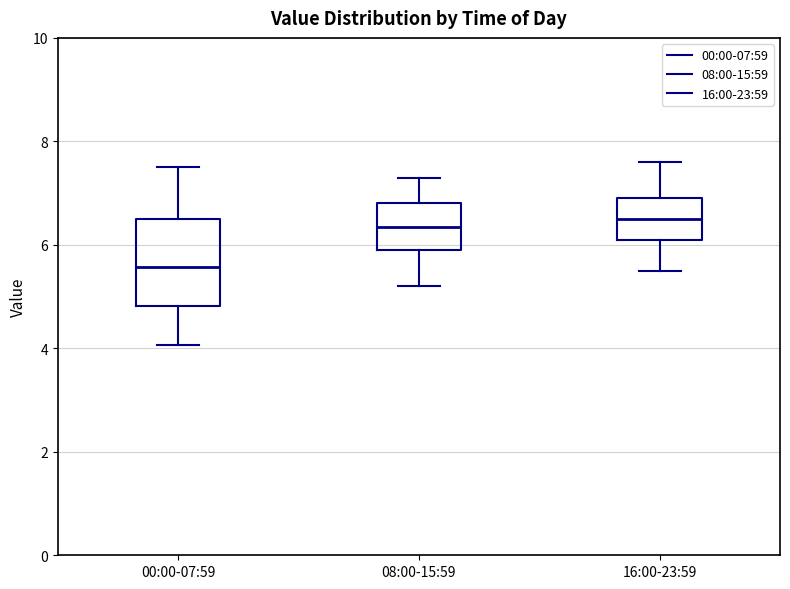

Reading left to right, read every box against the y-axis: the position of its median line, the range the box covers, and the ends of its whiskers. The values are not printed on the chart, so give them approximately, as read against the axis.

00:00-07:59: median 5.6, box 4.8 to 6.6, whiskers 4.0 to 7.6
08:00-15:59: median 6.4, box 6.0 to 6.8, whiskers 5.2 to 7.4
16:00-23:59: median 6.6, box 6.2 to 7.0, whiskers 5.6 to 7.6